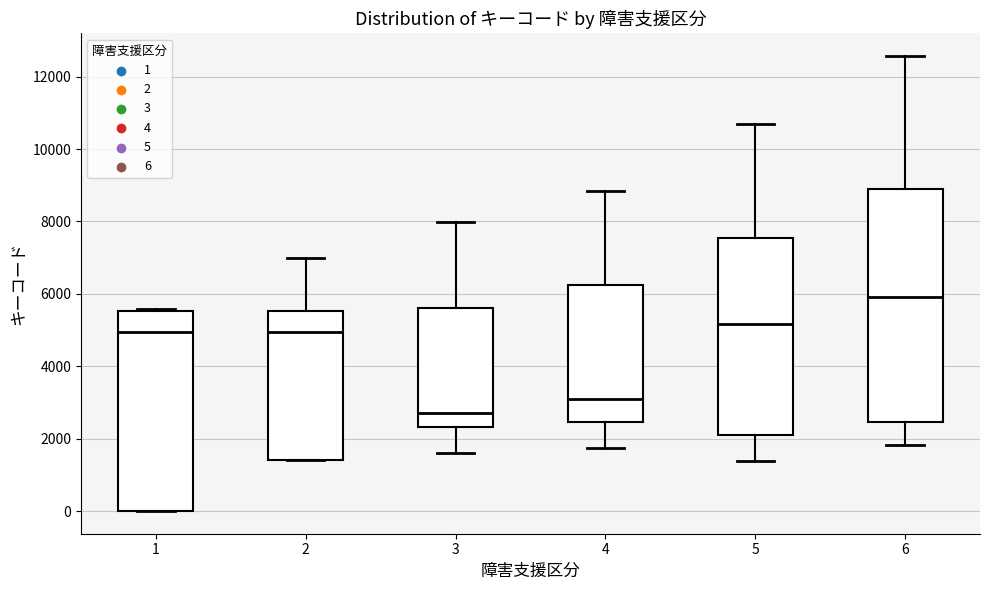

Where is the lower edge of the box at x = 1 on the y-axis? The values are not printed on the chart, so give them approximately, as read against the axis.

0